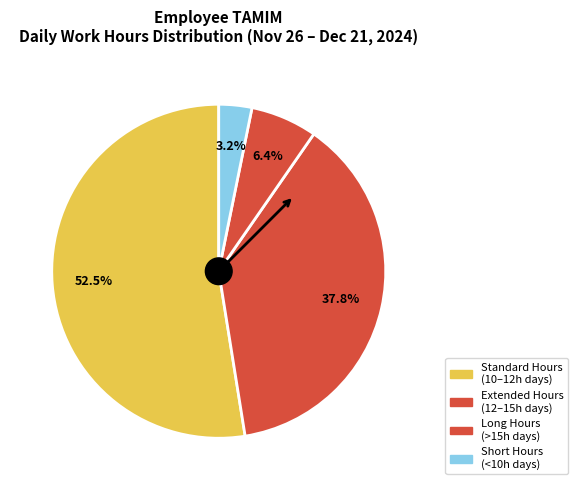

Count the number of slices in the pie.

4